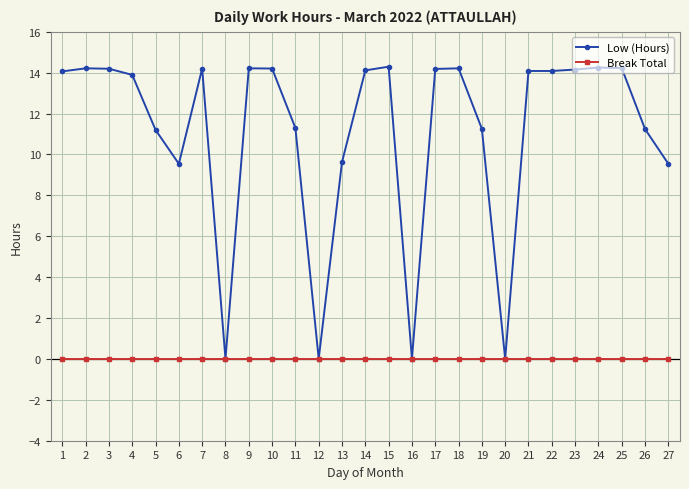

At how many categories does at least one series exceed 5?

23